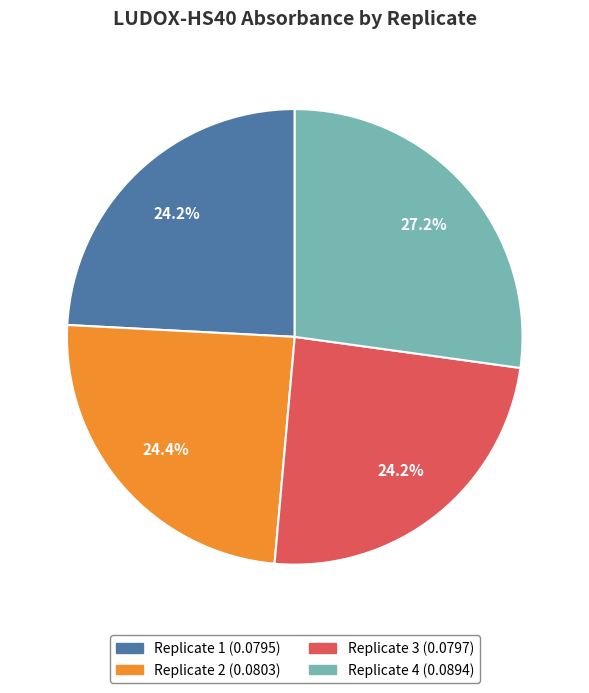

Is Replicate 1 the majority of the pie?

No